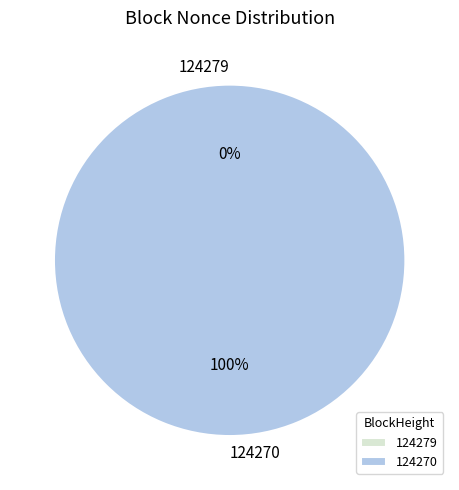

How many slices are in this pie chart?

2